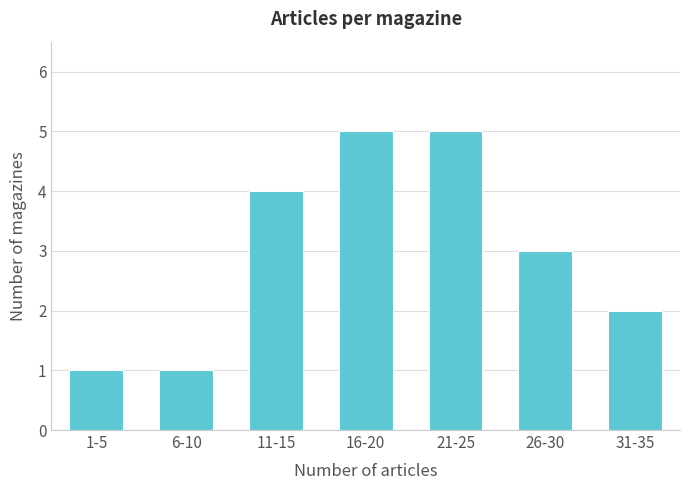

Reading right to left, transcribe all the data shown in this chart.

31-35=2	26-30=3	21-25=5	16-20=5	11-15=4	6-10=1	1-5=1